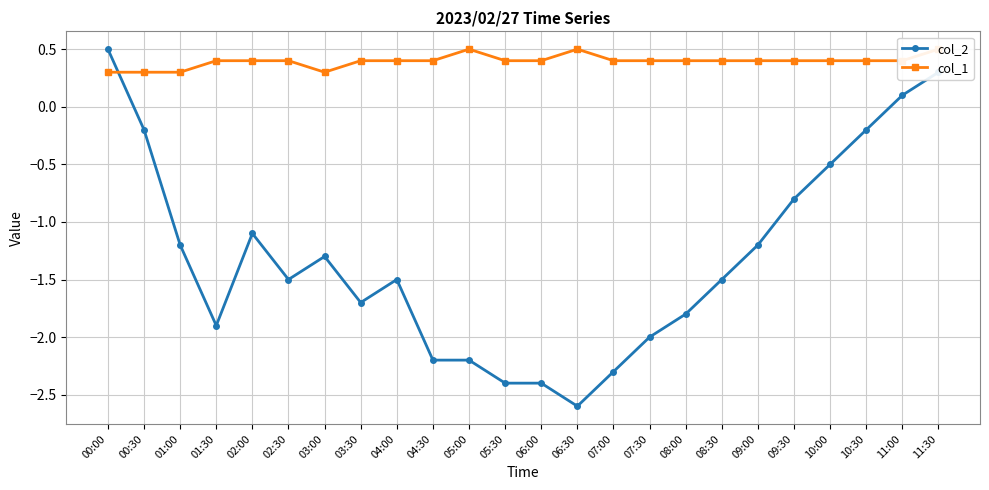

What is the spread (max minus min) of values at 10:30?

0.6